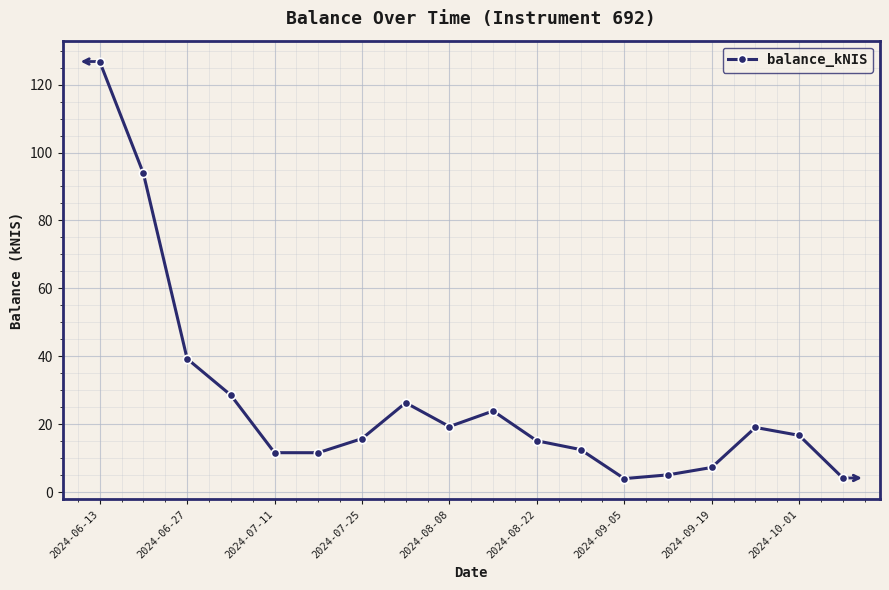

What is the smallest value displayed?

4.0